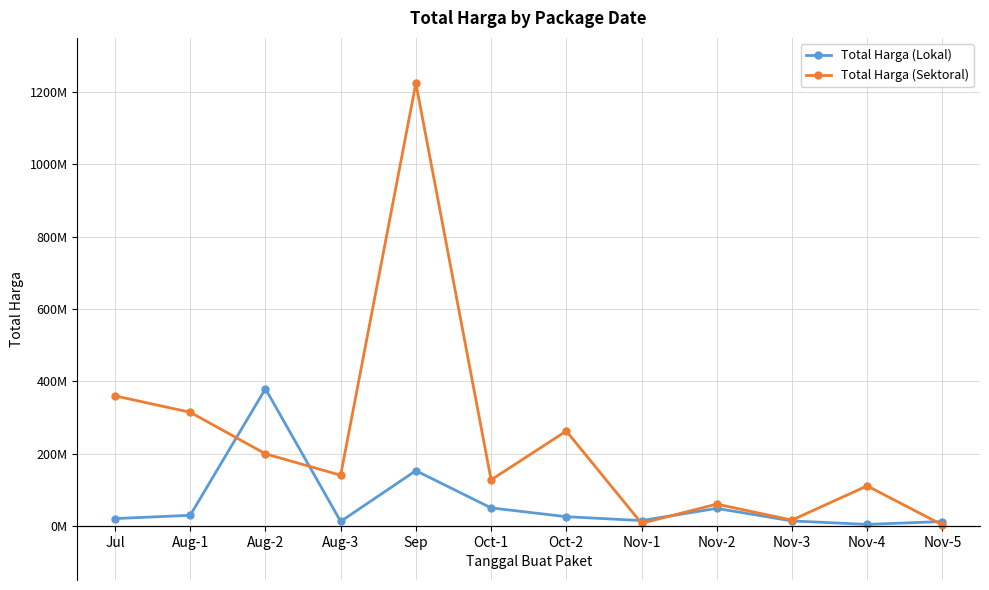

Reading left to right, list all the values displayed in this chart.

Total Harga (Lokal): Jul=19950000	Aug-1=29000000	Aug-2=379075000	Aug-3=12000000	Sep=152477000	Oct-1=49478000	Oct-2=25200000	Nov-1=14400000	Nov-2=48140000	Nov-3=13442000	Nov-4=3825000	Nov-5=11800000
Total Harga (Sektoral): Jul=359500000	Aug-1=314121780	Aug-2=199200000	Aug-3=139800000	Sep=1224682000	Oct-1=127000000	Oct-2=262118150	Nov-1=6936000	Nov-2=59935000	Nov-3=15787200	Nov-4=110389990	Nov-5=2395750